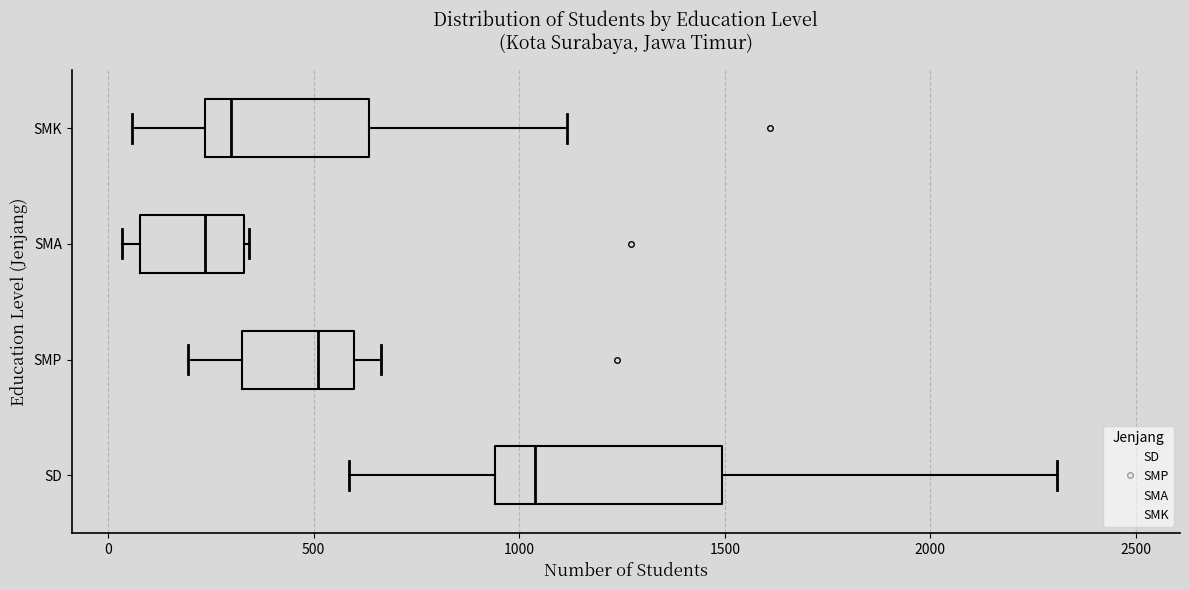

Which box has the furthest to the left median line?

SMA